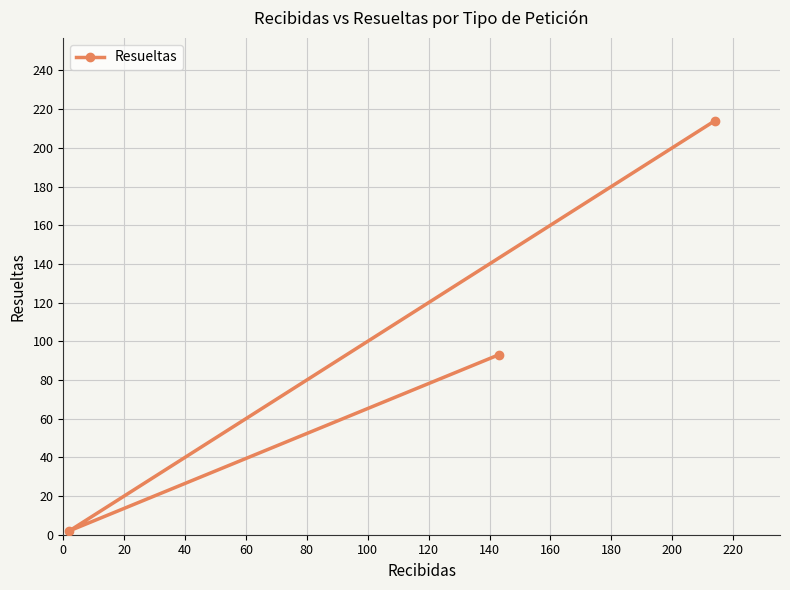

What is the difference between the maximum and minimum values?

212